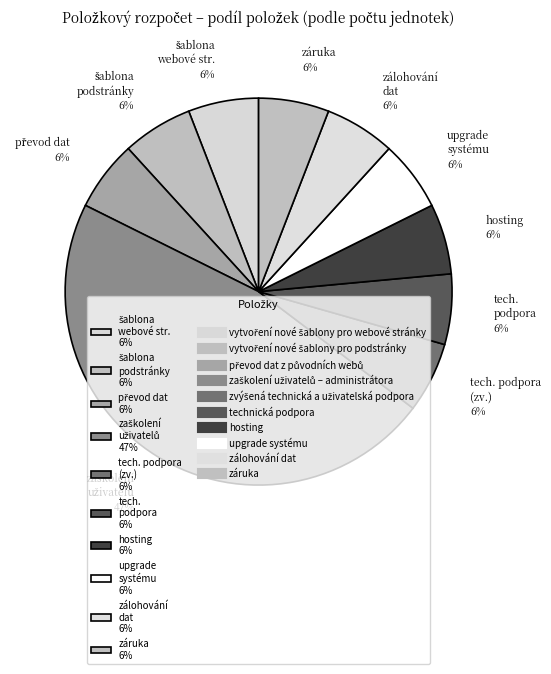

To the nearest percent, what is the average slice percentage?

10%